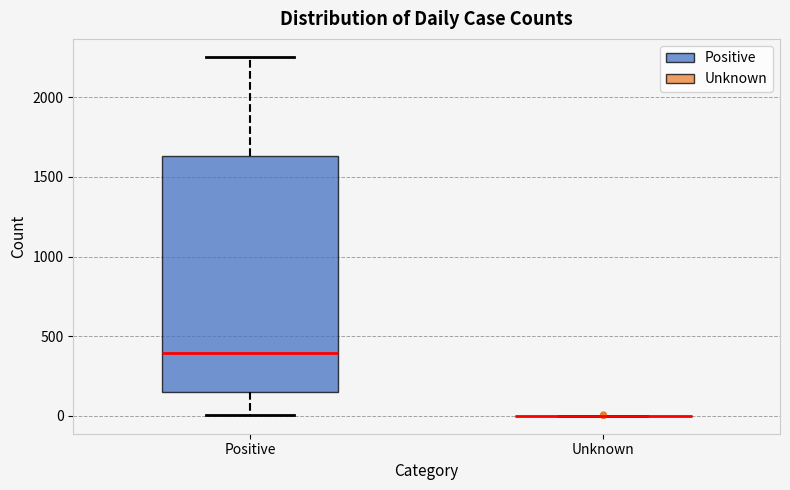

Reading left to right, transcribe this box plot: for each box, give where its median line is, the range the box spans, and where its two whiskers end, as read against the y-axis. The values are not printed on the chart, so give them approximately, as read against the axis.

Positive: median 400, box 150 to 1650, whiskers 0 to 2250
Unknown: box collapsed to a line at 0, whiskers 0 to 0